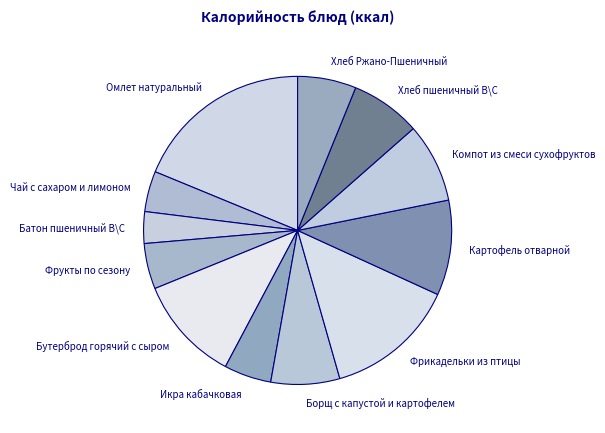

True or false: Хлеб пшеничный В\С accounts for 19% of the total.

False